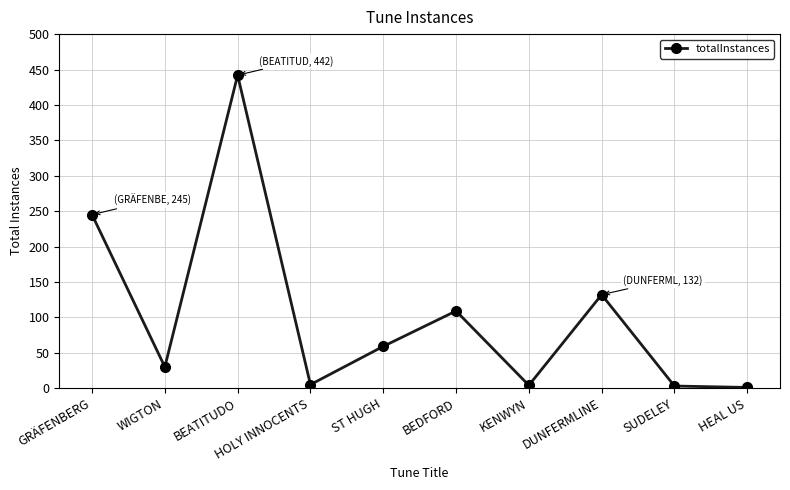

Which label corresponds to the largest value in the chart?

BEATITUDO